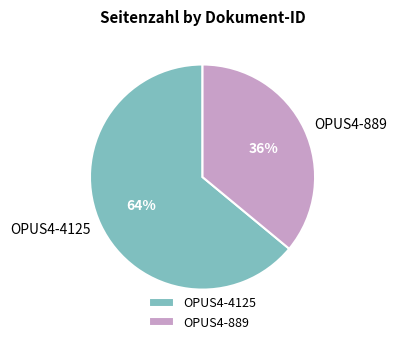

Do OPUS4-889 and OPUS4-4125 together represent more than half of the pie?

Yes